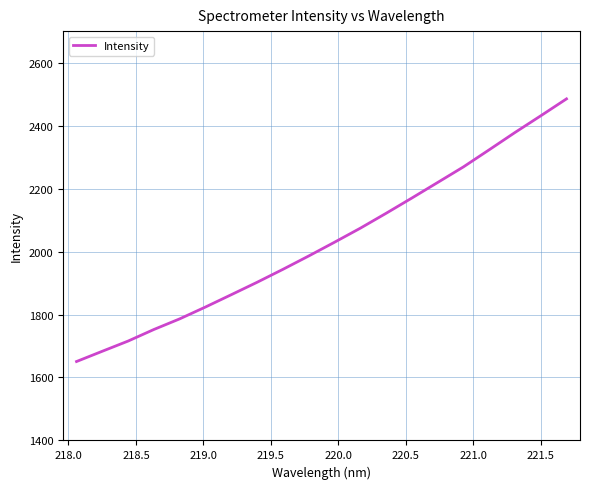

How many values are below 2029?

10